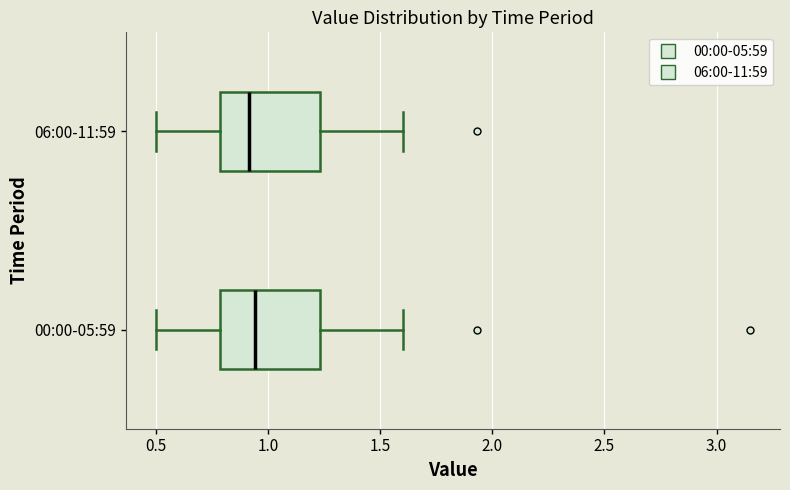

Reading bottom to top, read every box against the x-axis: the position of its median line, the range the box covers, and the ends of its whiskers. The values are not printed on the chart, so give them approximately, as read against the axis.

00:00-05:59: median 0.95, box 0.80 to 1.25, whiskers 0.50 to 1.60
06:00-11:59: median 0.90, box 0.80 to 1.25, whiskers 0.50 to 1.60